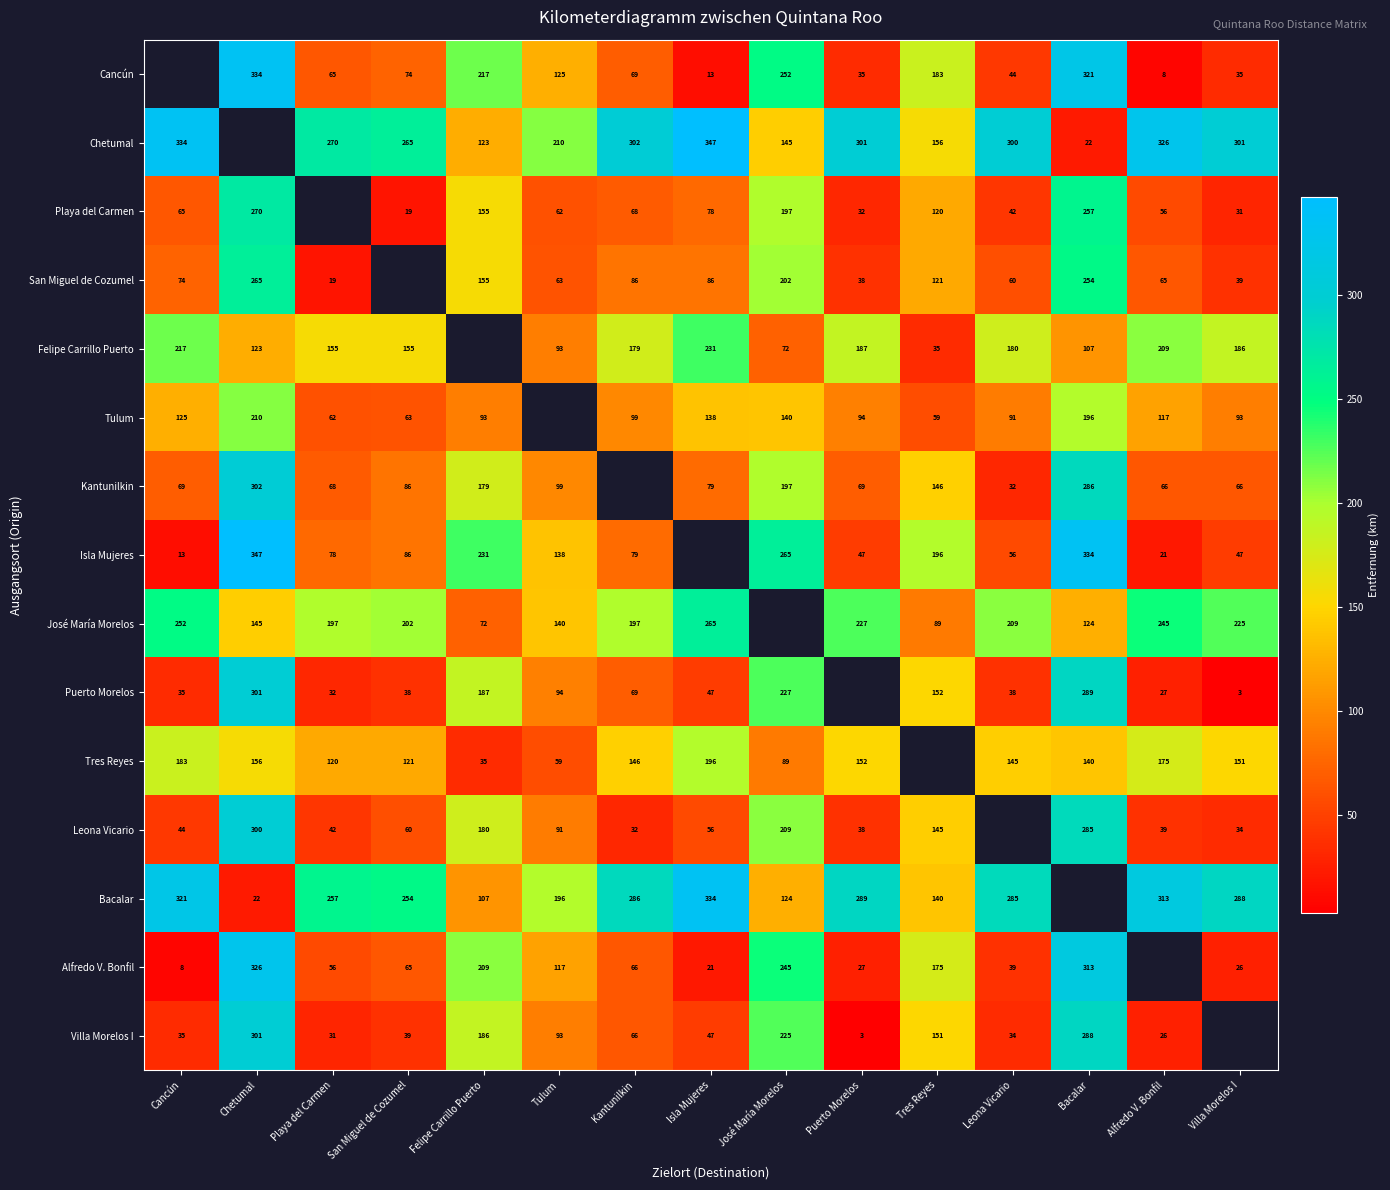

True or false: Playa del Carmen has a value of 65 at Cancún.

True